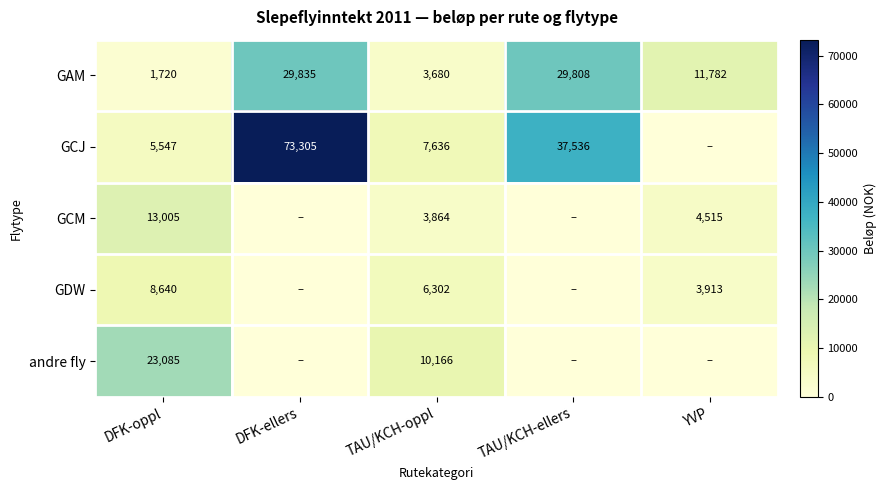

What is the difference between the highest and lowest values at DFK-ellers?

73305